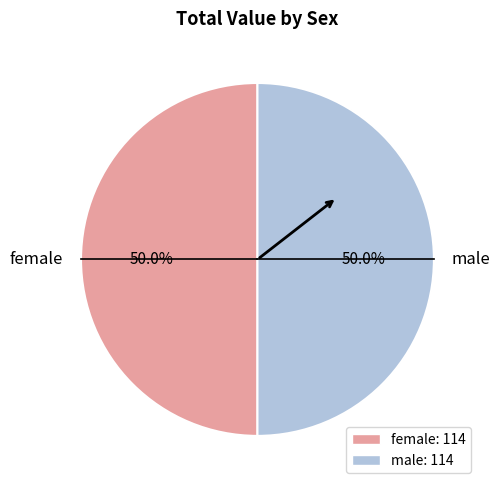

What portion of the pie excludes female?

50.0%